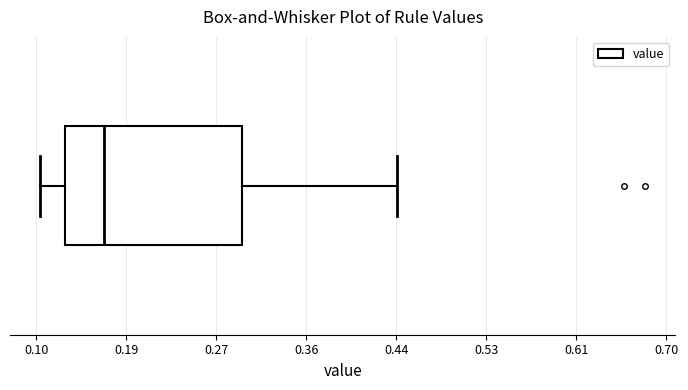

Where does the median line of the box sit on the x-axis? The values are not printed on the chart, so give them approximately, as read against the axis.

0.16